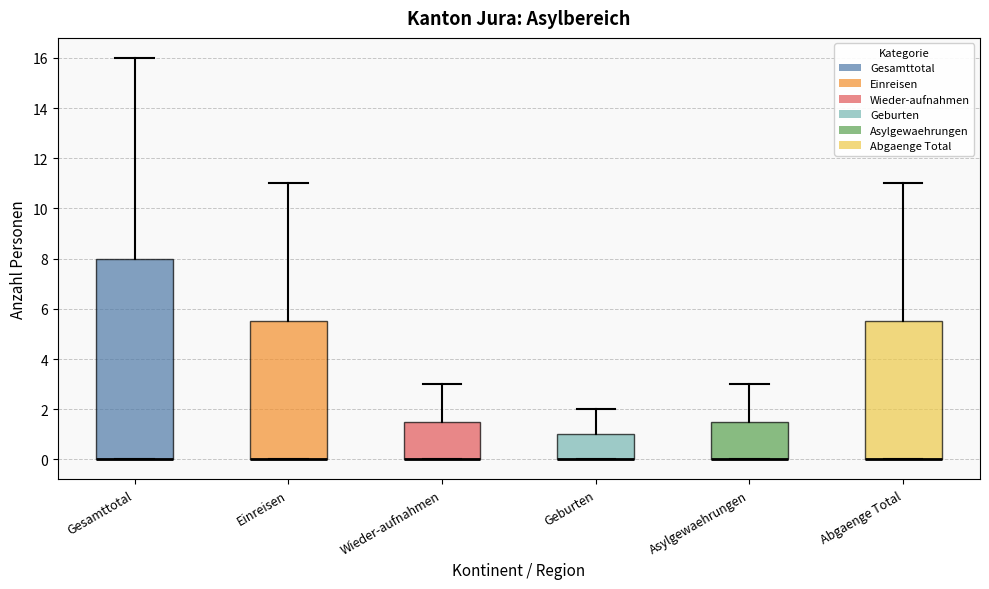

Where is the lower edge of the box for Wieder-aufnahmen on the y-axis? The values are not printed on the chart, so give them approximately, as read against the axis.

0.0